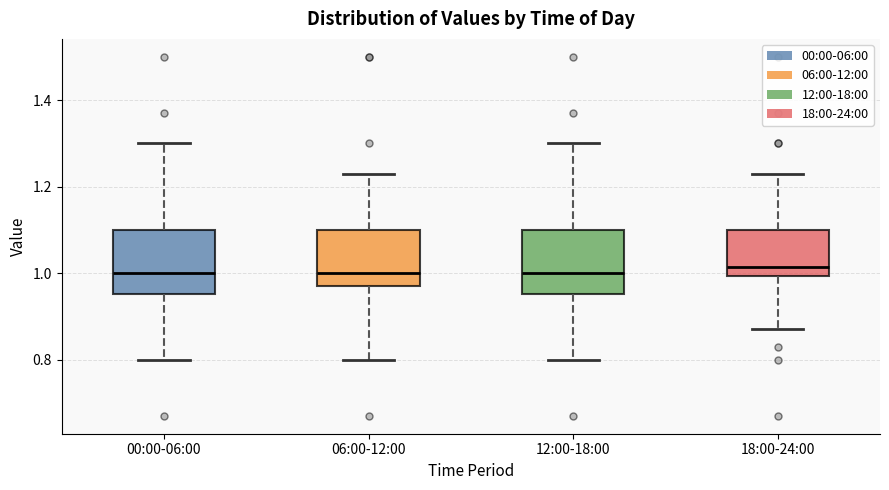

Reading left to right, read every box against the y-axis: the position of its median line, the range the box covers, and the ends of its whiskers. The values are not printed on the chart, so give them approximately, as read against the axis.

00:00-06:00: median 1.00, box 0.96 to 1.10, whiskers 0.80 to 1.30
06:00-12:00: median 1.00, box 0.98 to 1.10, whiskers 0.80 to 1.24
12:00-18:00: median 1.00, box 0.96 to 1.10, whiskers 0.80 to 1.30
18:00-24:00: median 1.02, box 1.00 to 1.10, whiskers 0.88 to 1.24